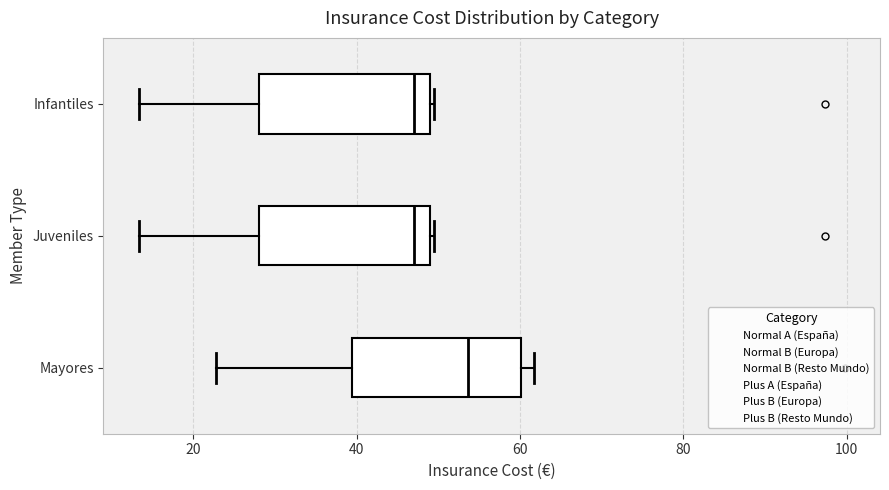

Where is the left edge of the box for Mayores on the x-axis? The values are not printed on the chart, so give them approximately, as read against the axis.

40